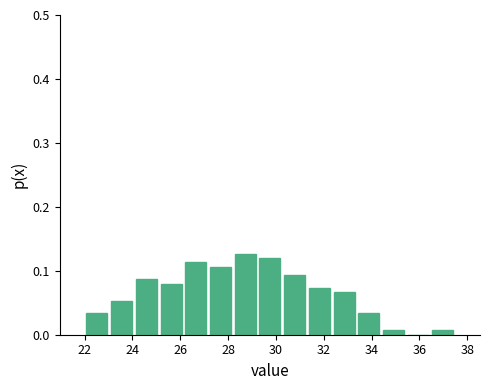

Reading left to right, transcribe this chart: for each bar, give the range it covers on the x-axis and its height. Neither the bar edges nor the heights are printed on the chart, so give them approximately, as read against the axes.

22.0 to 23.0: 0.03
23.0 to 24.0: 0.05
24.0 to 25.2: 0.09
25.2 to 26.2: 0.08
26.2 to 27.2: 0.11
27.2 to 28.2: 0.11
28.2 to 29.2: 0.13
29.2 to 30.2: 0.12
30.2 to 31.4: 0.09
31.4 to 32.4: 0.07
32.4 to 33.4: 0.07
33.4 to 34.4: 0.03
34.4 to 35.4: under 0.01
35.4 to 36.4: 0
36.4 to 37.6: under 0.01